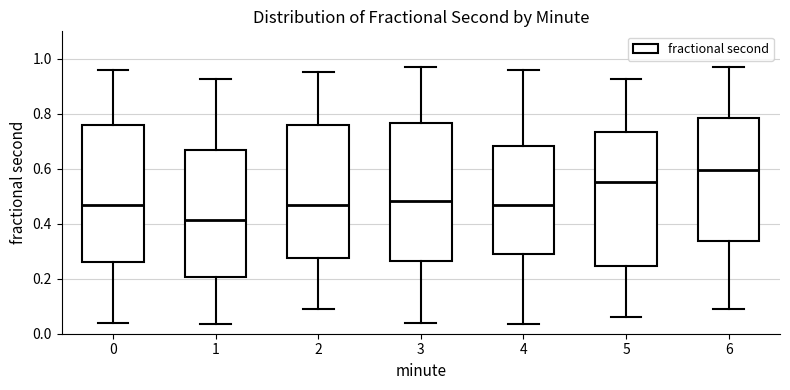

Reading left to right, read every box against the y-axis: the position of its median line, the range the box covers, and the ends of its whiskers. The values are not printed on the chart, so give them approximately, as read against the axis.

0: median 0.46, box 0.26 to 0.76, whiskers 0.04 to 0.96
1: median 0.42, box 0.20 to 0.66, whiskers 0.04 to 0.92
2: median 0.46, box 0.28 to 0.76, whiskers 0.08 to 0.96
3: median 0.48, box 0.26 to 0.76, whiskers 0.04 to 0.98
4: median 0.46, box 0.28 to 0.68, whiskers 0.04 to 0.96
5: median 0.56, box 0.24 to 0.74, whiskers 0.06 to 0.92
6: median 0.60, box 0.34 to 0.78, whiskers 0.08 to 0.98